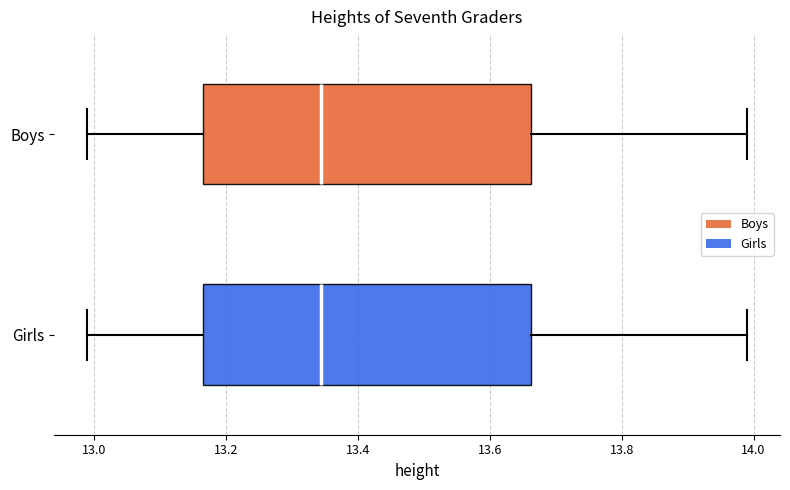

Reading bottom to top, read every box against the x-axis: the position of its median line, the range the box covers, and the ends of its whiskers. The values are not printed on the chart, so give them approximately, as read against the axis.

Girls: median 13.34, box 13.16 to 13.66, whiskers 13.00 to 14.00
Boys: median 13.34, box 13.16 to 13.66, whiskers 13.00 to 14.00